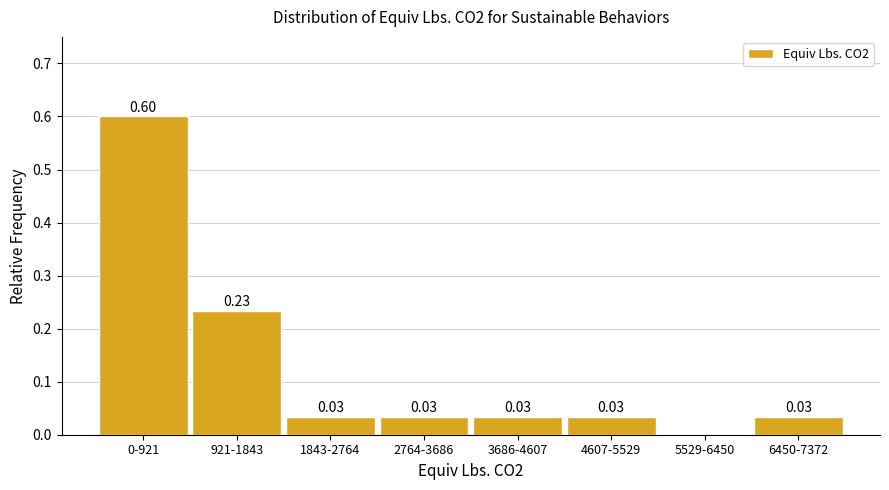

What is the sum of the values at 921-1843 and 3686-4607?

0.3